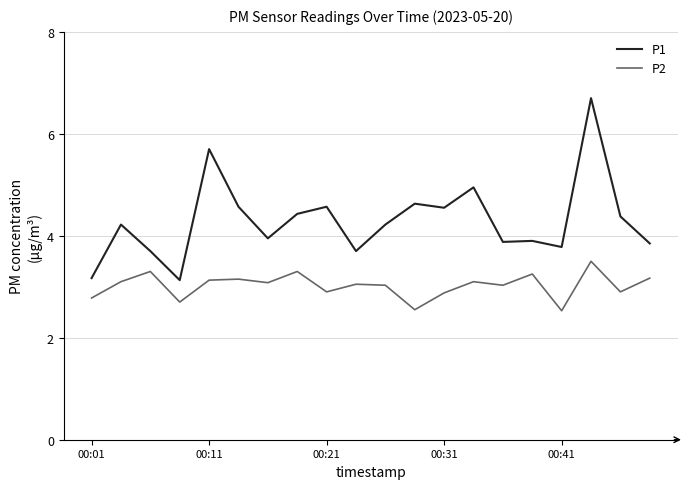

What is the average value of the P2 series?

3.0